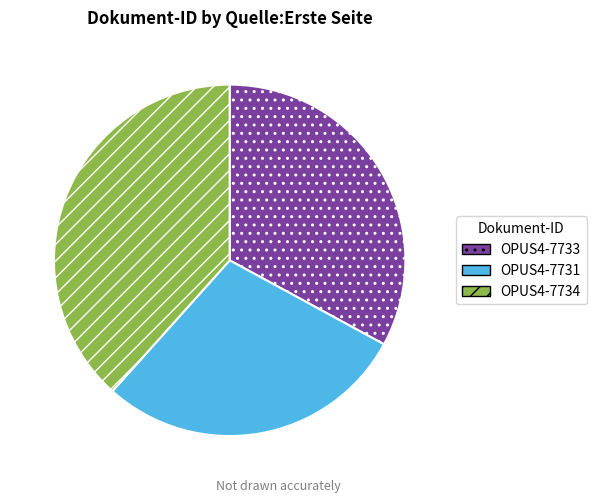

Count the number of slices in the pie.

3